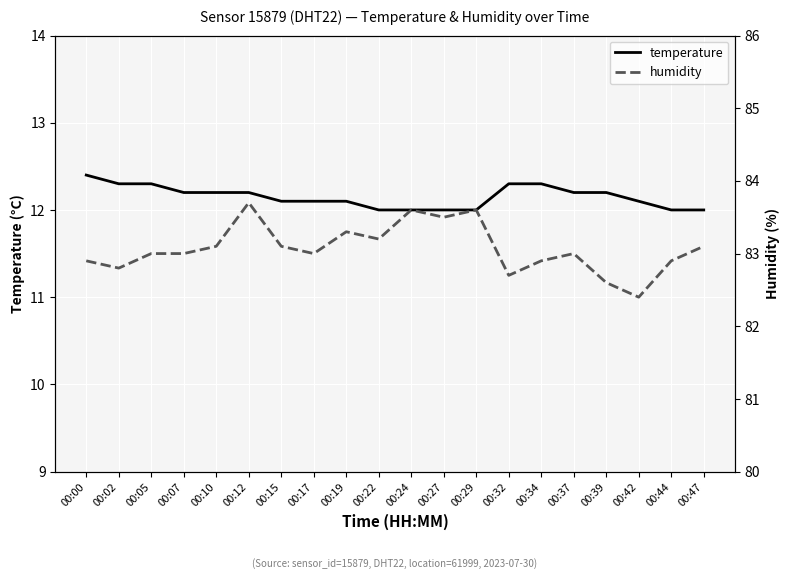

List the series in order of their peak value, lowest first.

temperature, humidity